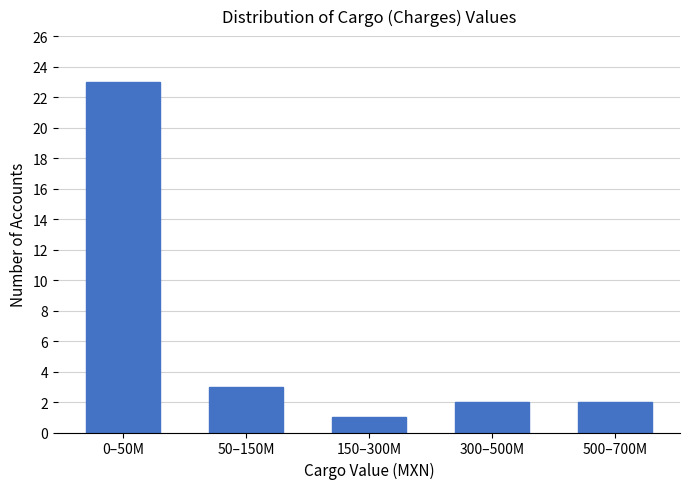

Reading right to left, what are all the values shown in this chart?

500–700M=2	300–500M=2	150–300M=1	50–150M=3	0–50M=23